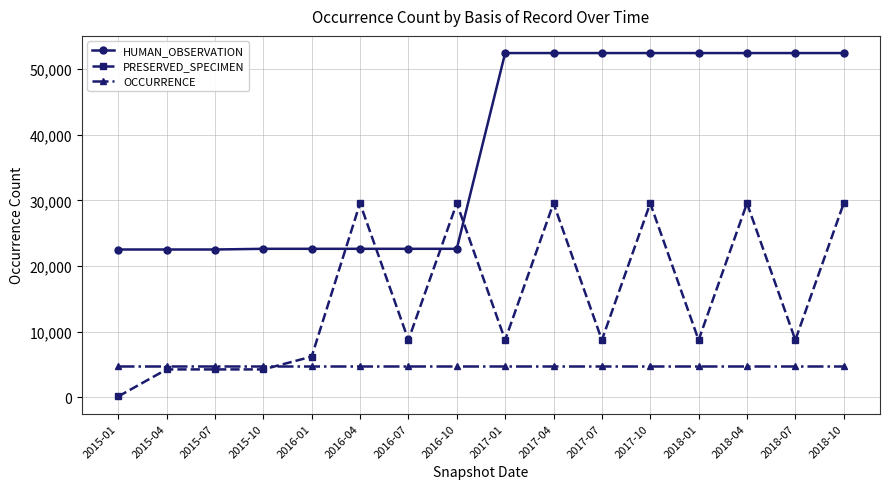

True or false: OCCURRENCE and PRESERVED_SPECIMEN cross at least once.

True